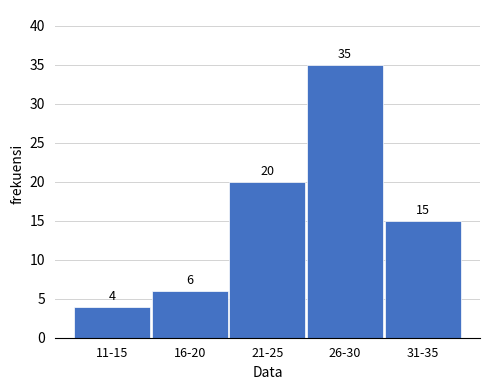

Reading left to right, extract all data points from this chart.

11-15=4	16-20=6	21-25=20	26-30=35	31-35=15